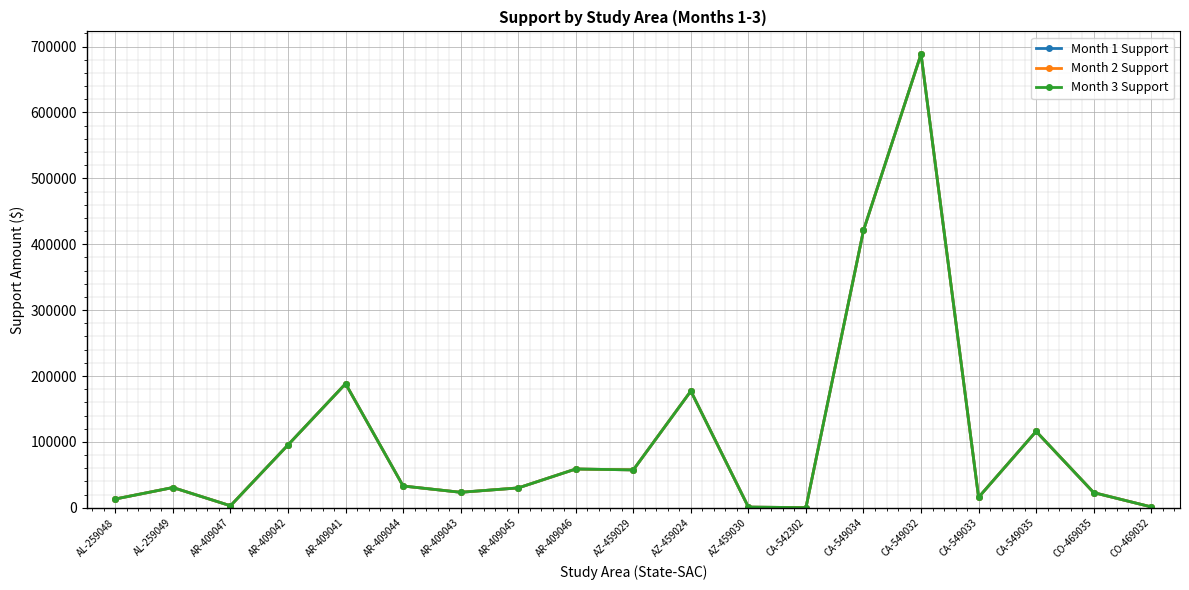

At which category does Month 2 Support reach its first local valley?

AR-409047